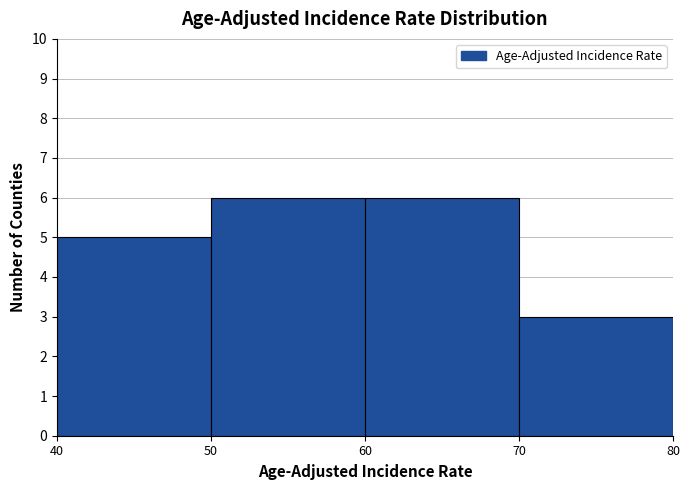

How tall is the bar that spans 60 to 70 on the x-axis? The values are not printed on the chart, so give them approximately, as read against the axis.

6